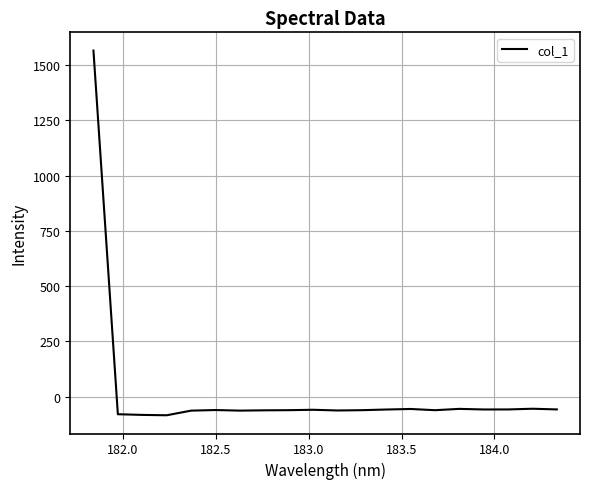

How many series are shown in this chart?

1